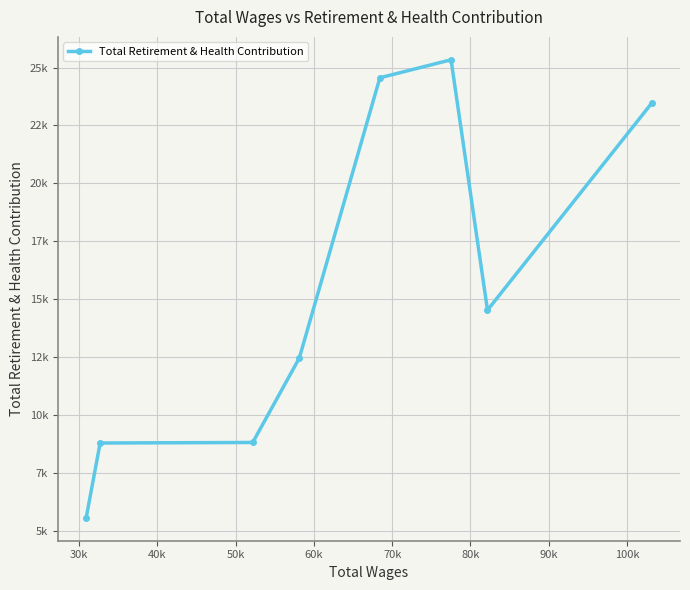

Does the chart have visible grid lines?

Yes